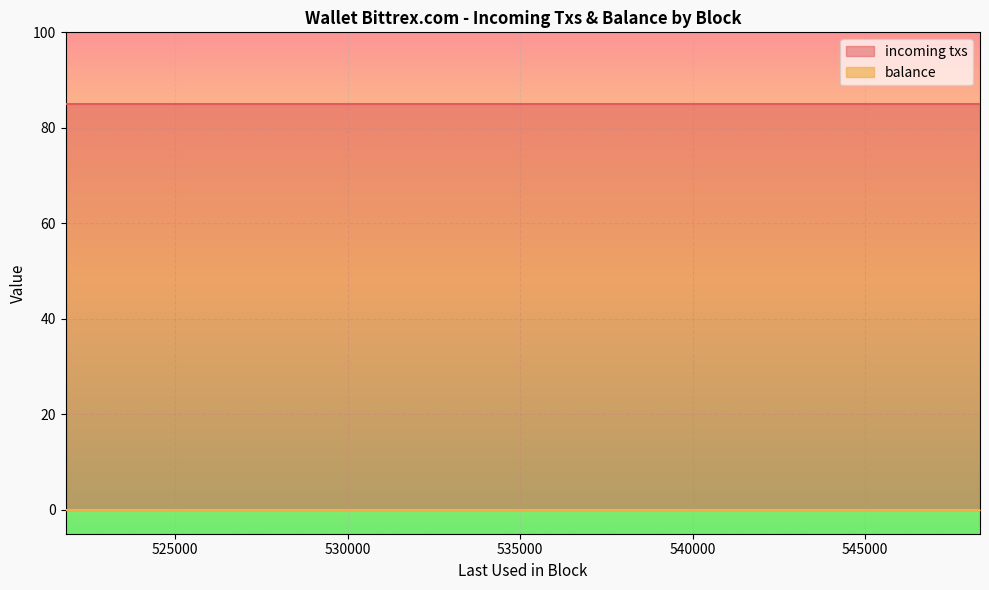

How many lines are shown in the chart?

2